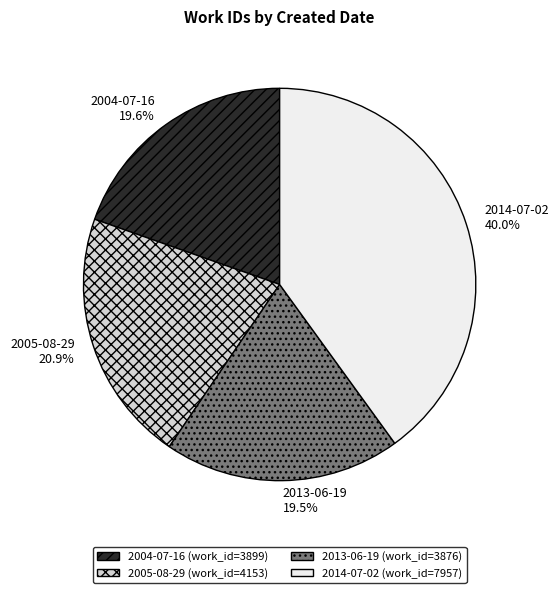

Does any single category account for the majority?

No